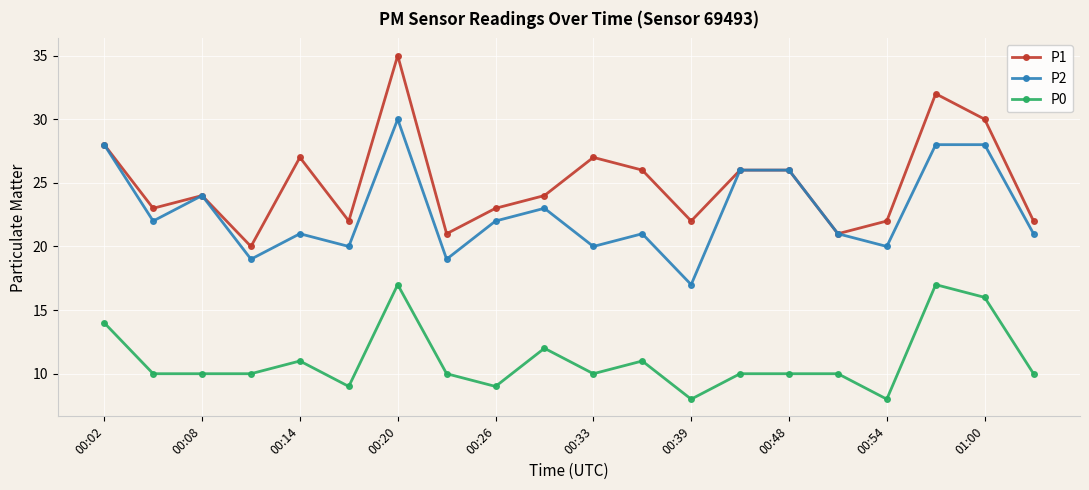

Which series has the widest spread of values?

P1